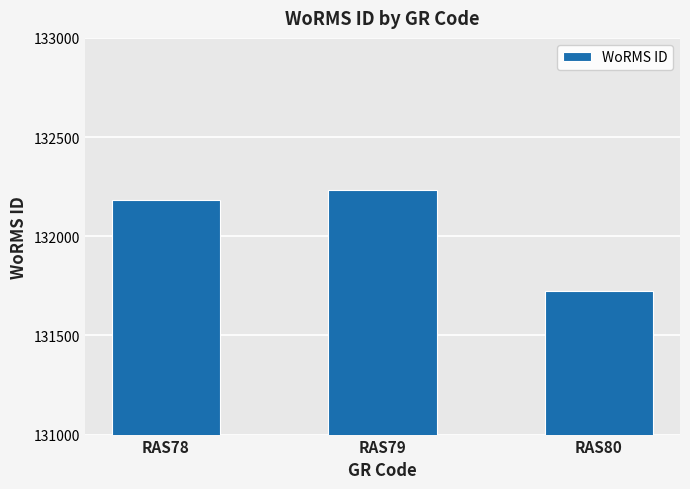

What is the approximate value at RAS78, to the nearest 50?

132200